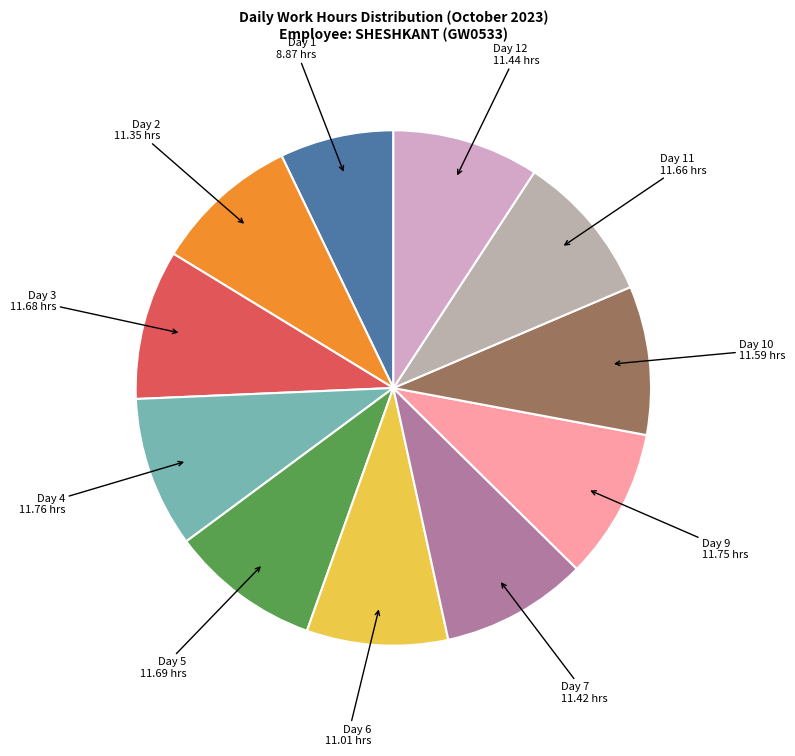

Is there any slice that represents more than half of the pie?

No